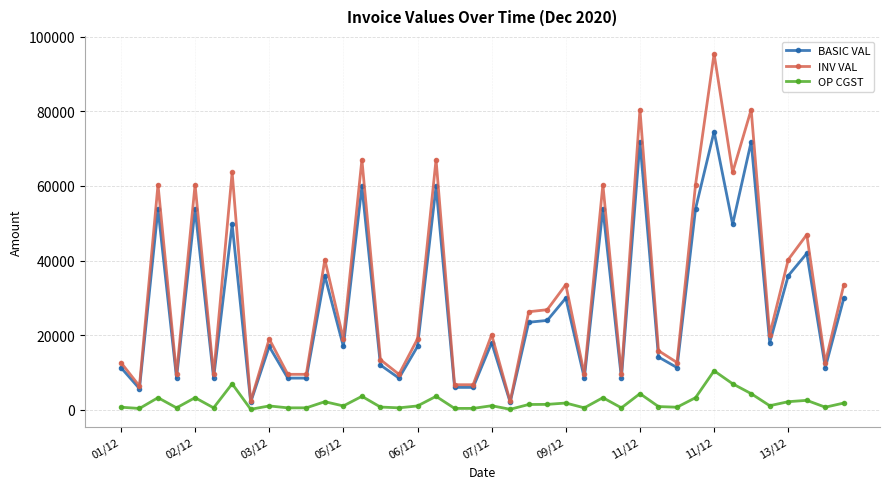

What are all the series names shown in the legend?

BASIC VAL, INV VAL, OP CGST